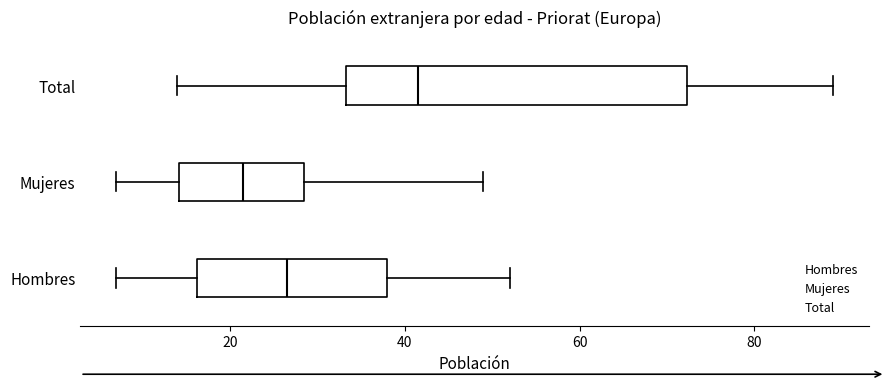

Which box is the widest, from its left edge to its right edge?

Total